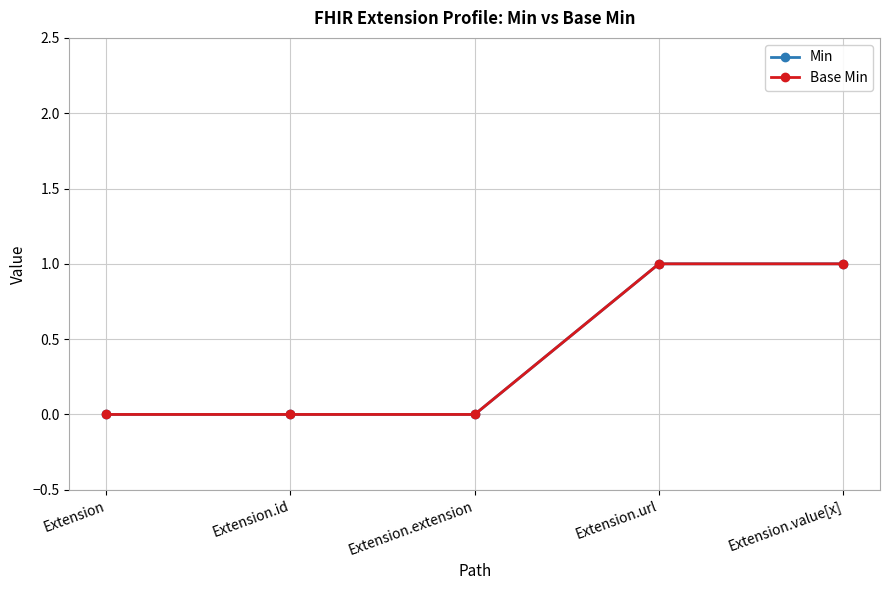

Is this an area chart (filled region under the line)?

No